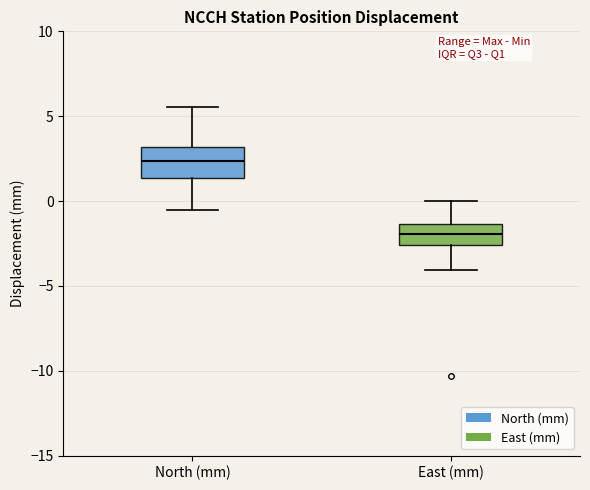

Reading left to right, transcribe this box plot: for each box, give where its median line is, the range the box spans, and where its two whiskers end, as read against the y-axis. The values are not printed on the chart, so give them approximately, as read against the axis.

North (mm): median 2.5, box 1.5 to 3.0, whiskers -0.5 to 5.5
East (mm): median -2.0, box -2.5 to -1.5, whiskers -4.0 to 0.0